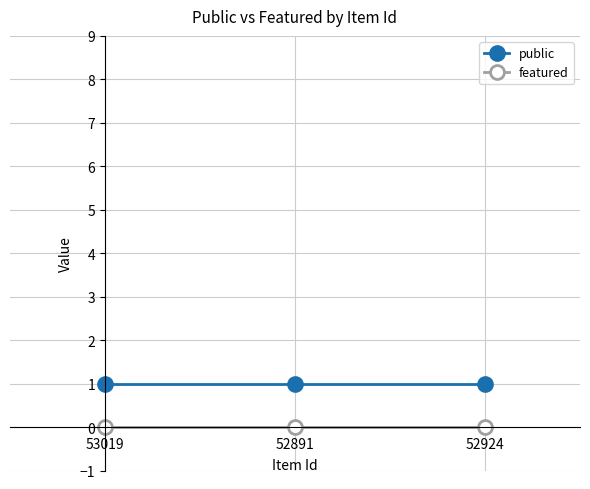

Which series has the largest total across all categories?

public